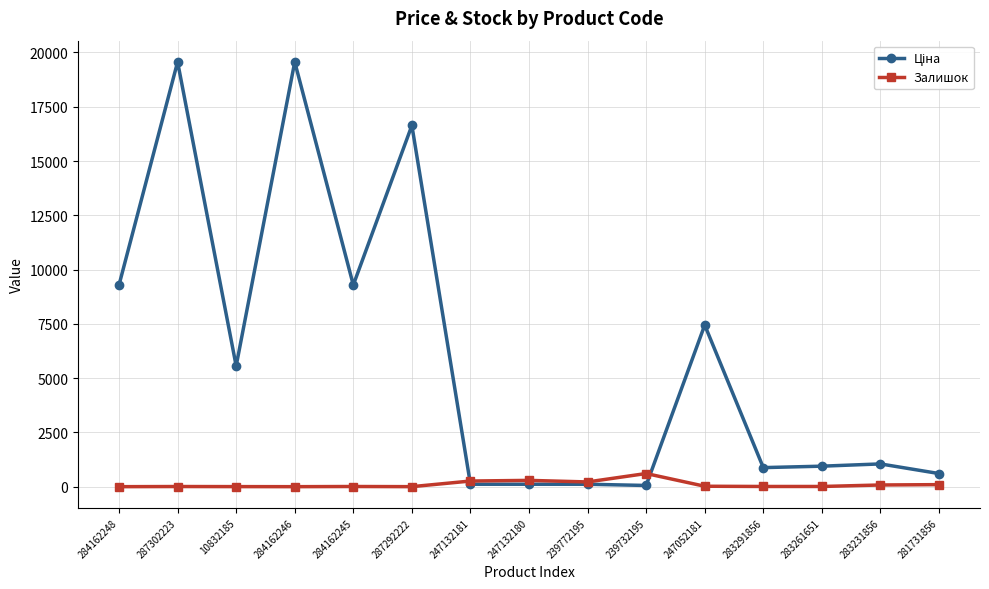

Is it true that Залишок equals 7.0 at 287302223?

True